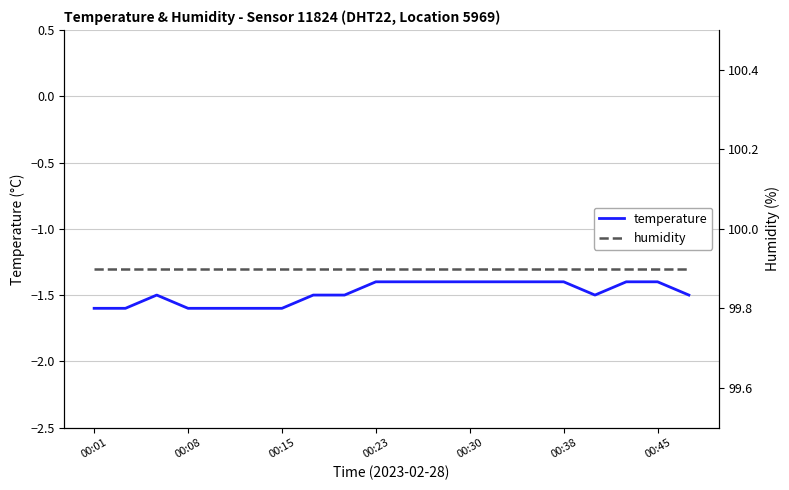

What is the maximum value for temperature?

-1.4